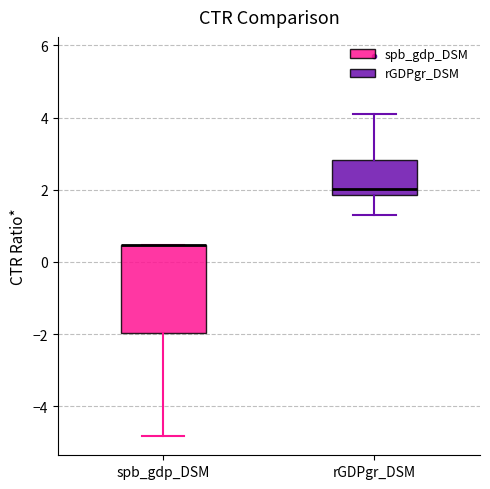

Reading left to right, read every box against the y-axis: the position of its median line, the range the box covers, and the ends of its whiskers. The values are not printed on the chart, so give them approximately, as read against the axis.

spb_gdp_DSM: median 0.4 (drawn on the box's upper edge), box -2.0 to 0.4, whiskers -4.8 to 0.4
rGDPgr_DSM: median 2.0, box 1.8 to 2.8, whiskers 1.2 to 4.2